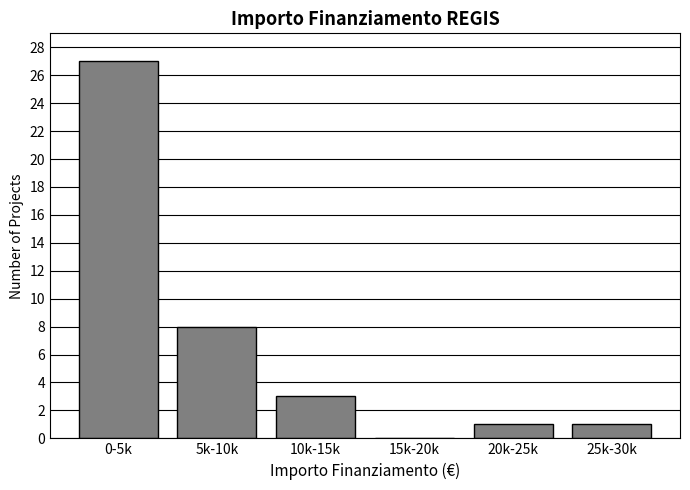

What is the ratio of the value at 20k-25k to the value at 25k-30k?

1.0